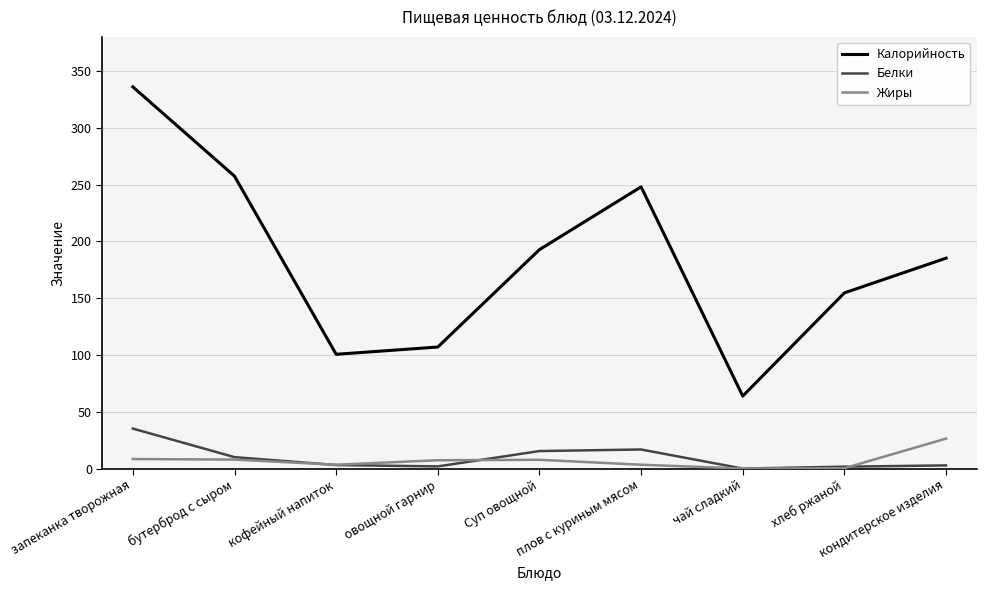

True or false: Белки and Калорийность intersect in this chart.

False